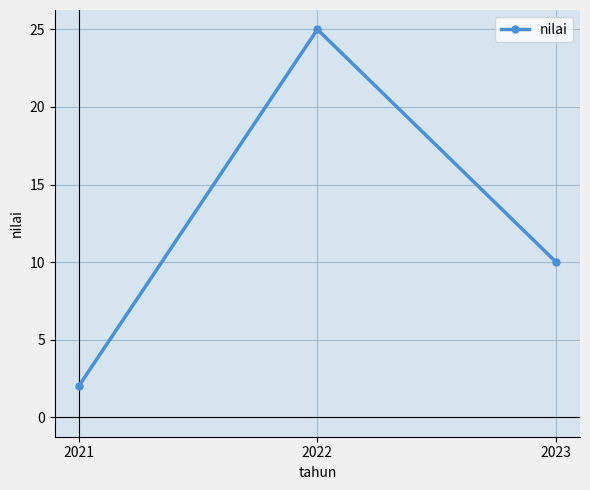

Reading left to right, what are all the values shown in this chart?

2	25	10